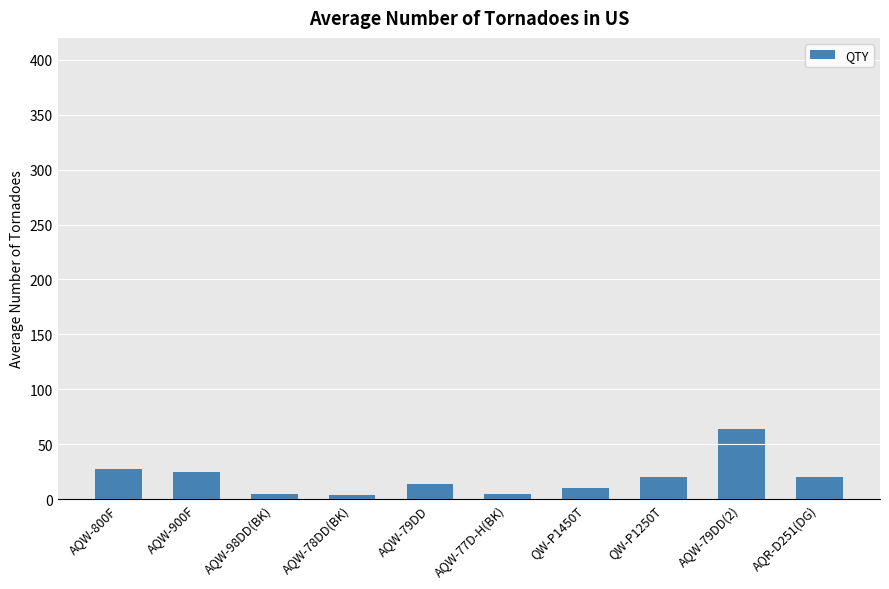

Count the number of categories in the chart.

10